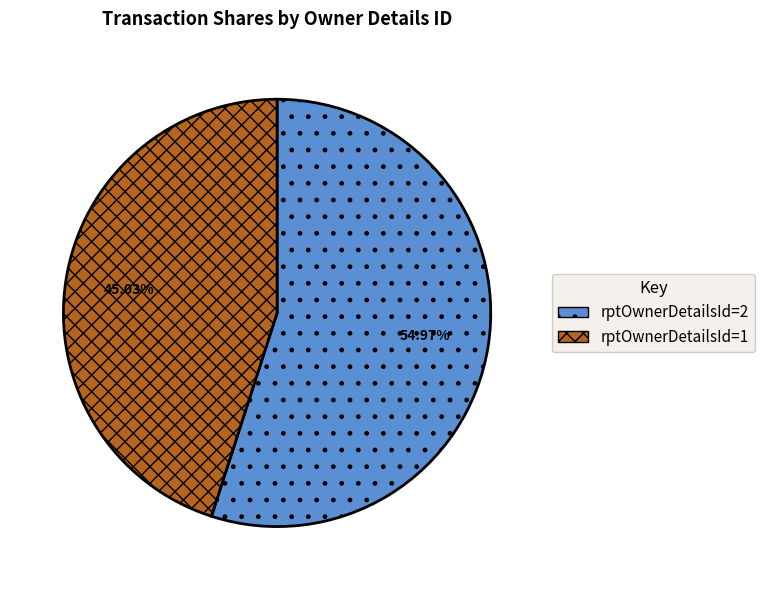

Which category has the biggest portion of the pie?

rptOwnerDetailsId=2